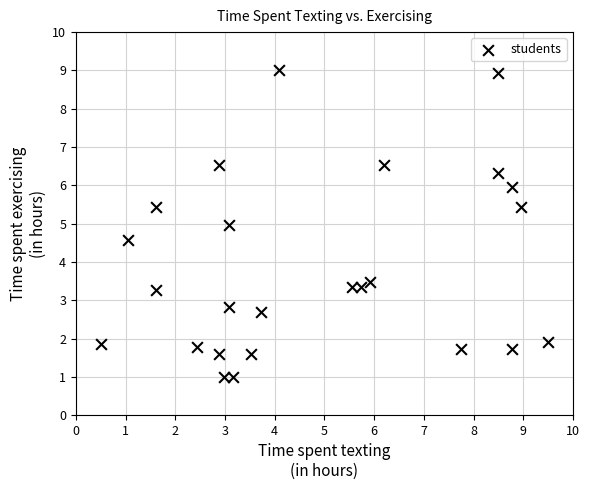

What is the range of X values (max minus min)?

9.0